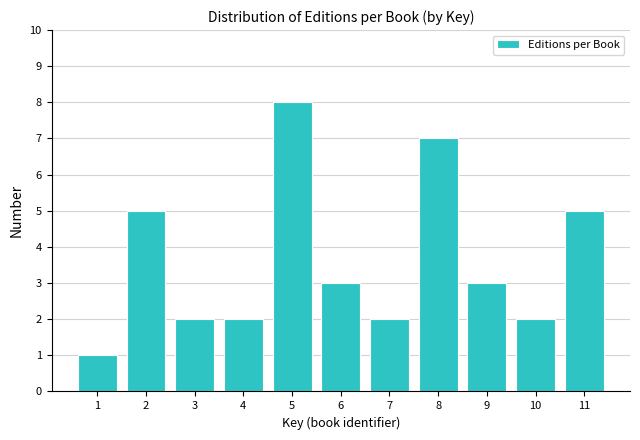

Reading left to right, transcribe all the data shown in this chart.

1=1	2=5	3=2	4=2	5=8	6=3	7=2	8=7	9=3	10=2	11=5